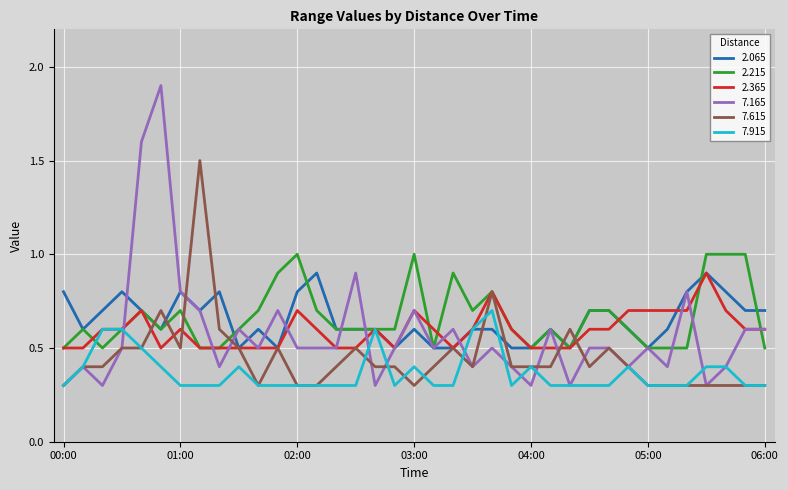

What is the difference between the maximum and second lowest values in the 7.915 series?

0.4